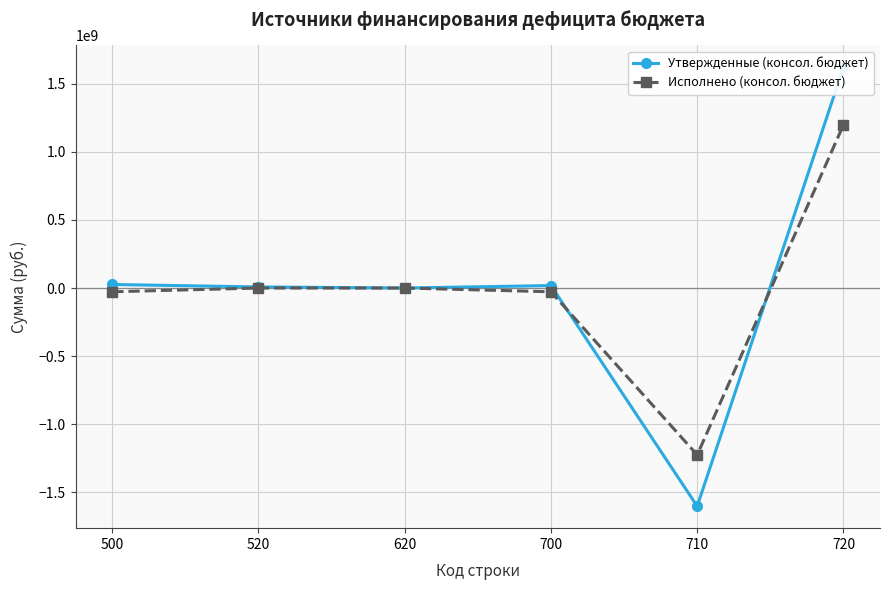

Where is the first local maximum for Утвержденные (консол. бюджет)?

700